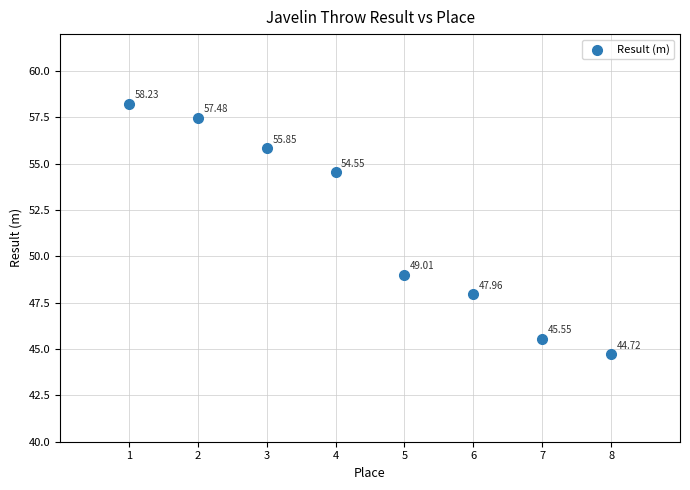

What is the average Y value?

51.7